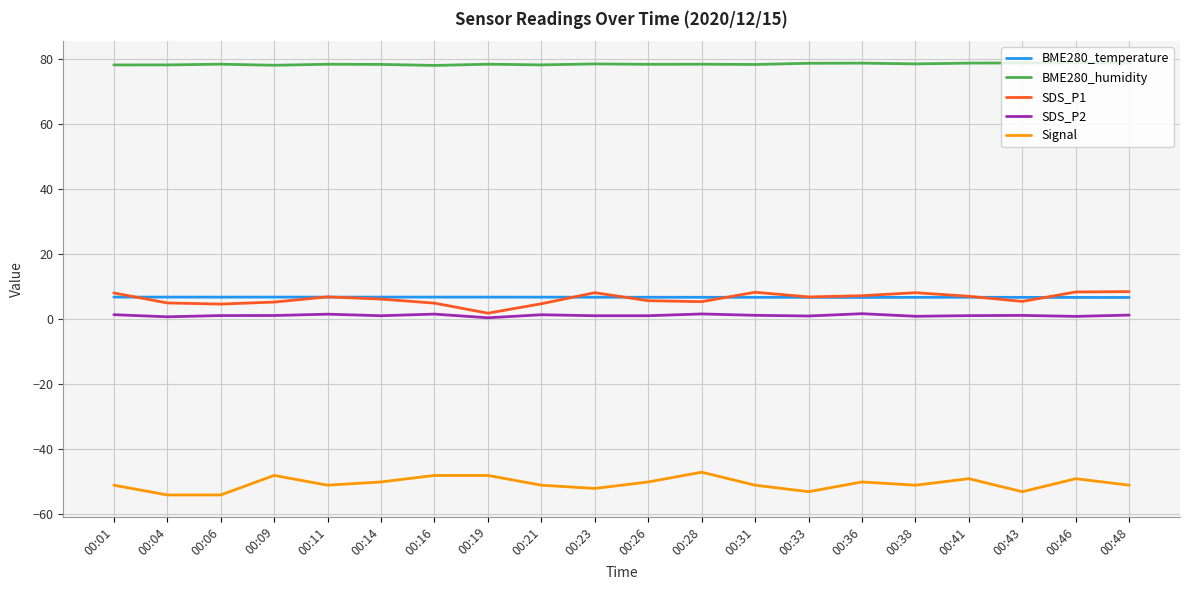

Is the value of BME280_temperature at 00:06 greater than the value of Signal at 00:21?

Yes